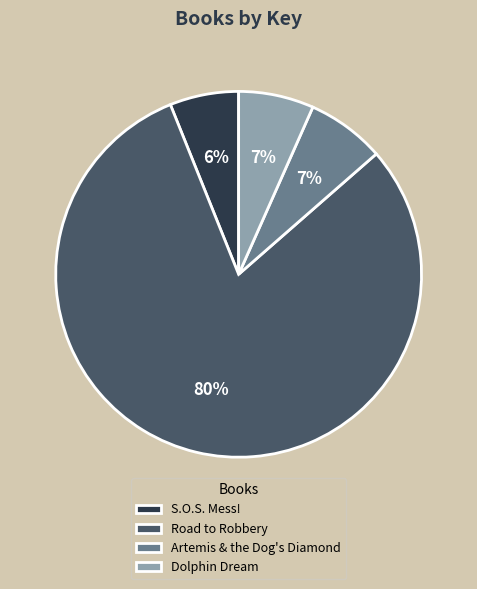

Do Dolphin Dream and Artemis & the Dog's Diamond together represent more than half of the pie?

No